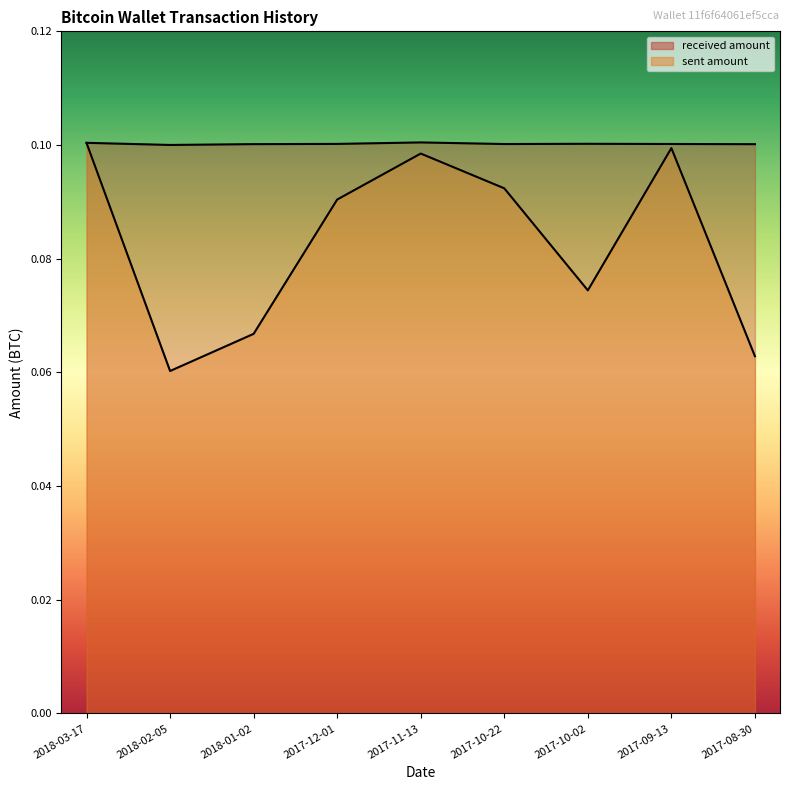

What is the label of the 1st point from the left?

2018-03-17